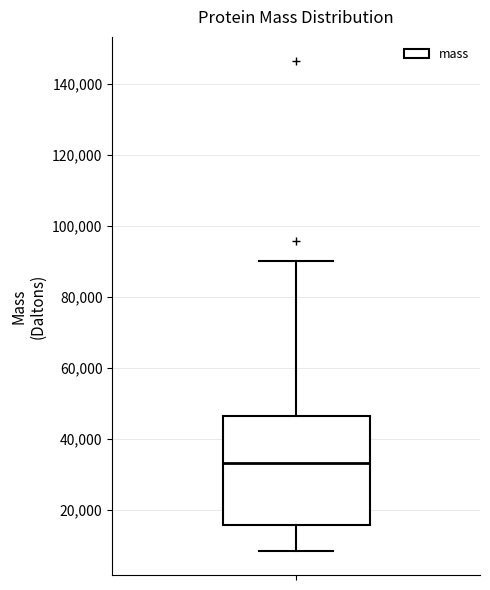

Read this box plot against the y-axis: the position of the median line, the range covered by the box, and the ends of both whiskers. The values are not printed on the chart, so give them approximately, as read against the axis.

median 34000, box 16000 to 46000, whiskers 8000 to 90000